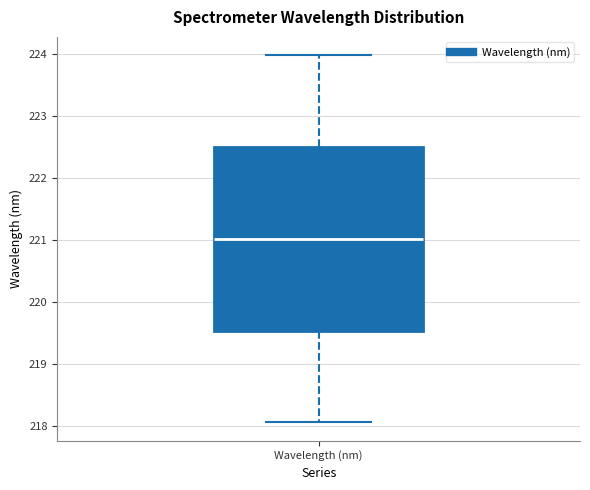

Read this box plot against the y-axis: the position of the median line, the range covered by the box, and the ends of both whiskers. The values are not printed on the chart, so give them approximately, as read against the axis.

median 221.0, box 219.5 to 222.5, whiskers 218.1 to 224.0